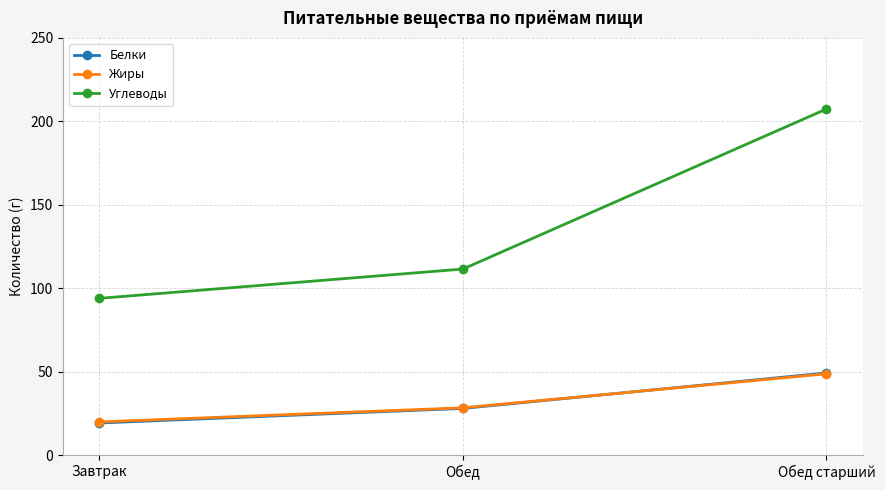

List the labels in order of Белки value, largest first.

Обед старший, Обед, Завтрак